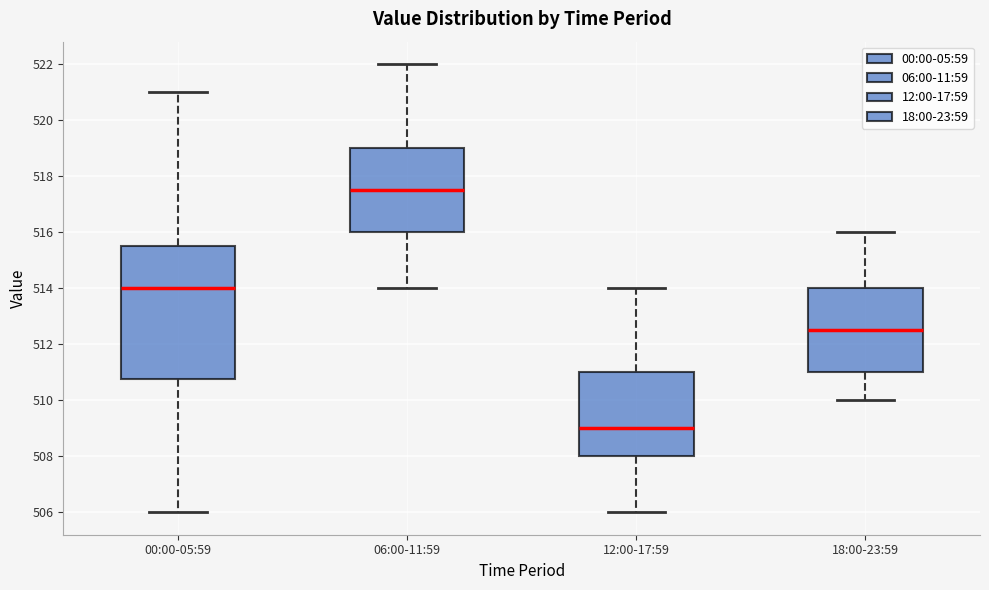

Where is the upper edge of the box for 00:00-05:59 on the y-axis? The values are not printed on the chart, so give them approximately, as read against the axis.

515.6